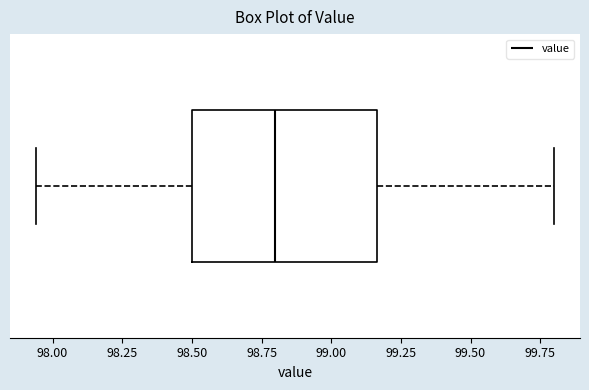

Transcribe this box plot: give where the median line is, the range the box spans, and where the two whiskers end, as read against the x-axis. The values are not printed on the chart, so give them approximately, as read against the axis.

median 98.80, box 98.50 to 99.15, whiskers 97.95 to 99.80